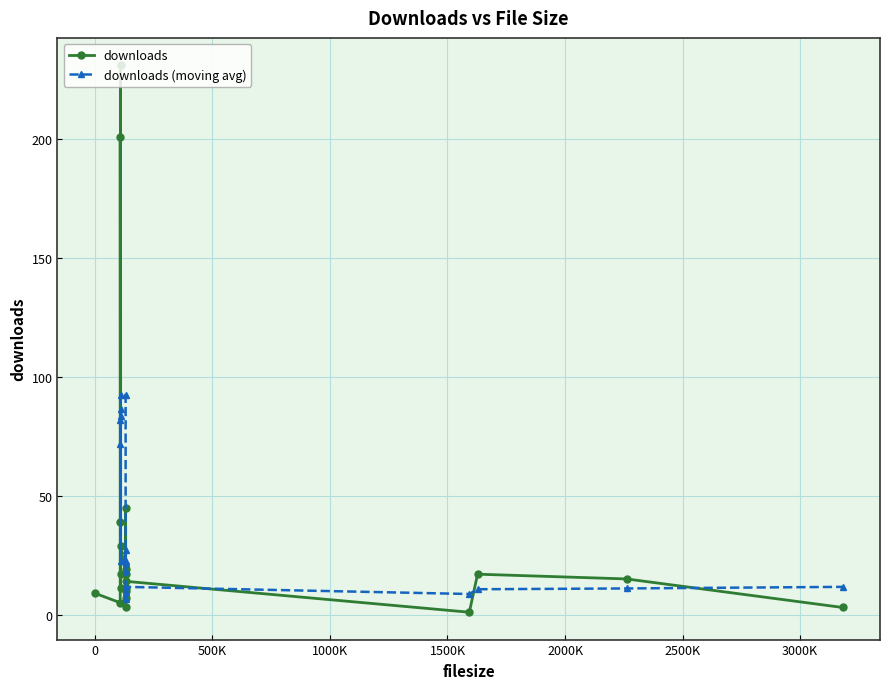

Count the number of categories in the chart.

20